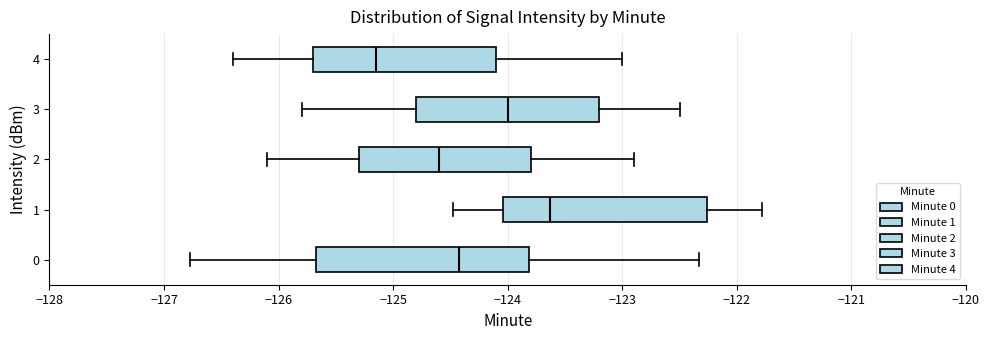

Reading bottom to top, read every box against the x-axis: the position of its median line, the range the box covers, and the ends of its whiskers. The values are not printed on the chart, so give them approximately, as read against the axis.

0: median -124.4, box -125.7 to -123.8, whiskers -126.8 to -122.3
1: median -123.6, box -124.0 to -122.3, whiskers -124.5 to -121.8
2: median -124.6, box -125.3 to -123.8, whiskers -126.1 to -122.9
3: median -124.0, box -124.8 to -123.2, whiskers -125.8 to -122.5
4: median -125.1, box -125.7 to -124.1, whiskers -126.4 to -123.0